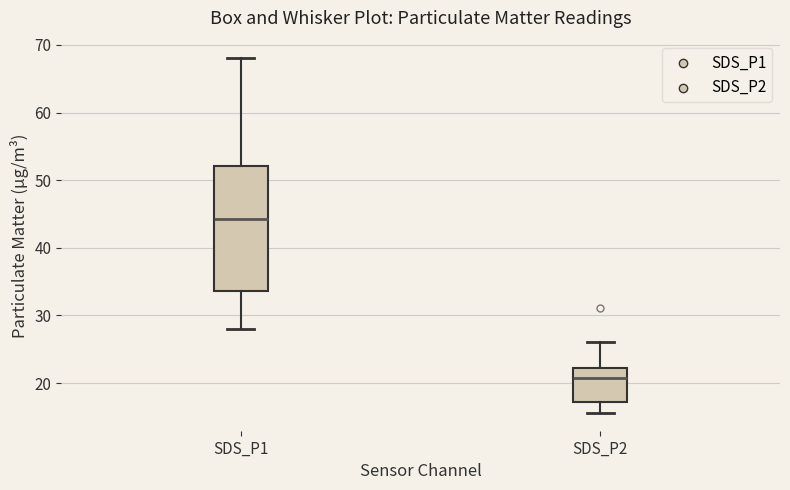

Reading left to right, read every box against the y-axis: the position of its median line, the range the box covers, and the ends of its whiskers. The values are not printed on the chart, so give them approximately, as read against the axis.

SDS_P1: median 44, box 34 to 52, whiskers 28 to 68
SDS_P2: median 21, box 17 to 22, whiskers 16 to 26